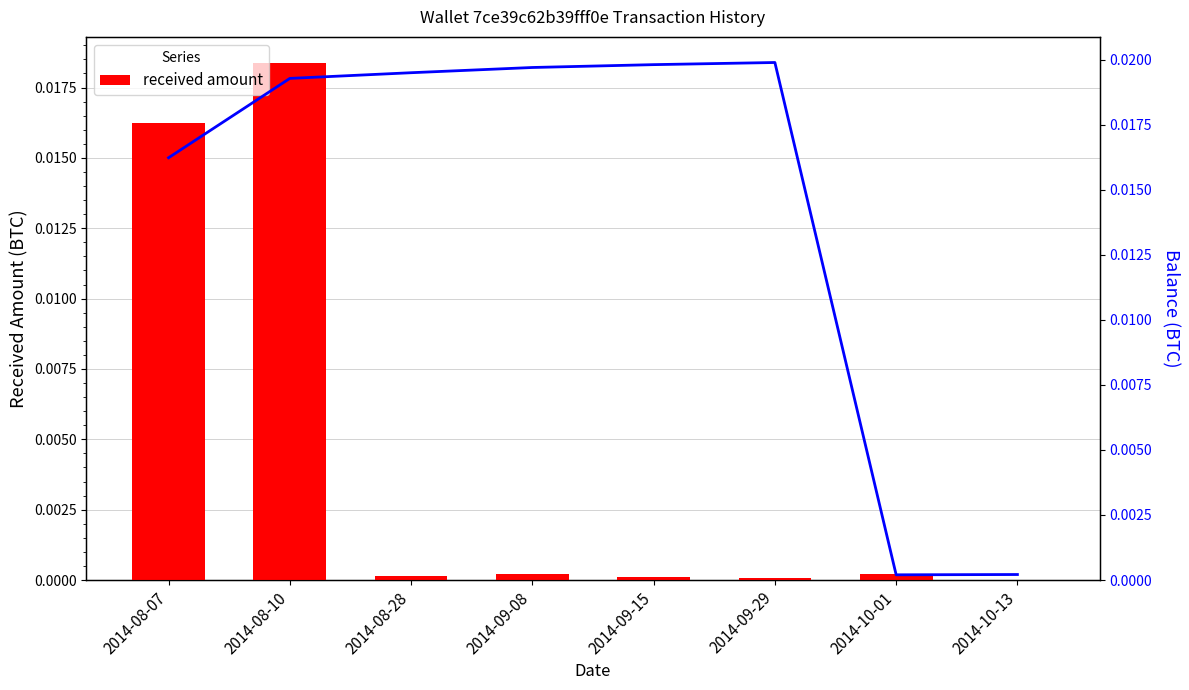

Rank the categories by received amount value from lowest to highest.

2014-10-13, 2014-09-29, 2014-09-15, 2014-08-28, 2014-10-01, 2014-09-08, 2014-08-07, 2014-08-10